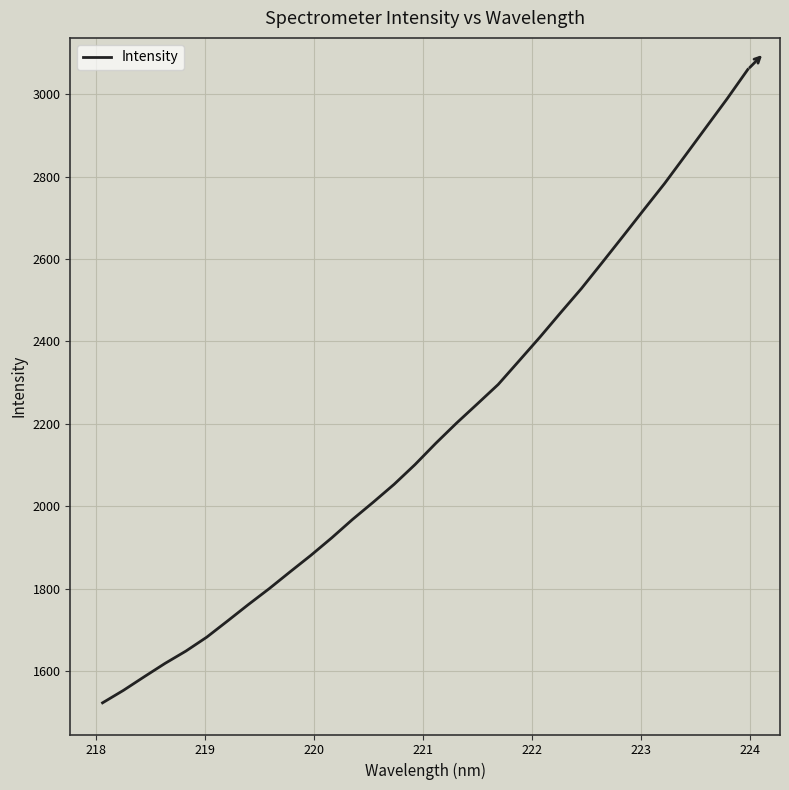

What is the minimum value shown in the chart?

1522.8